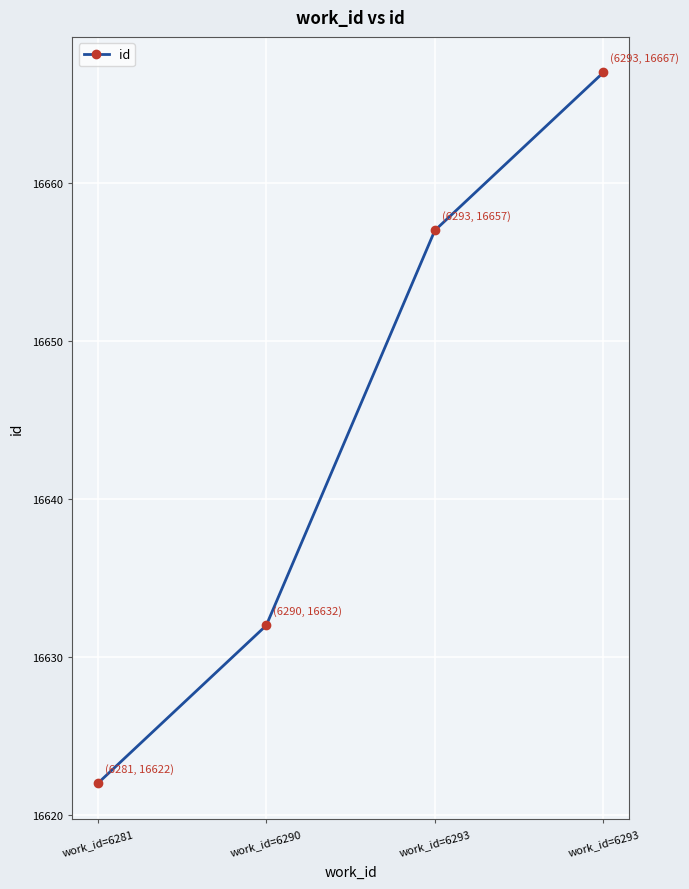

Reading left to right, what are all the values shown in this chart?

16622	16632	16657	16667